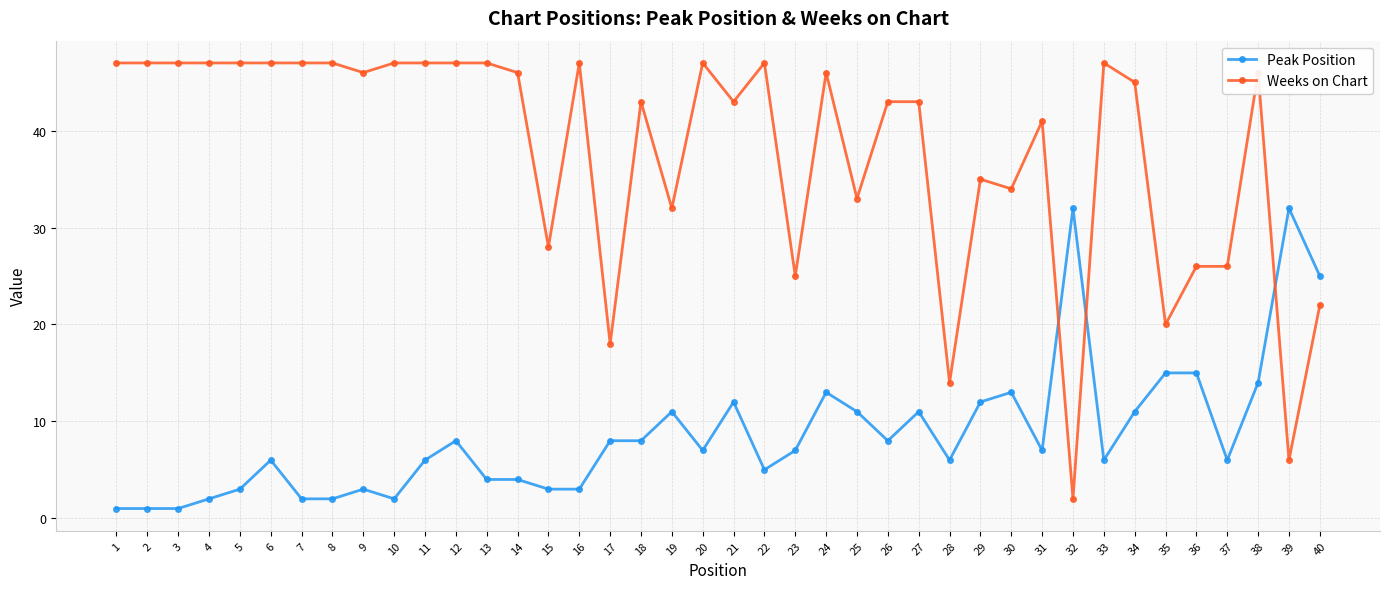

What is the maximum value shown in the chart?

47